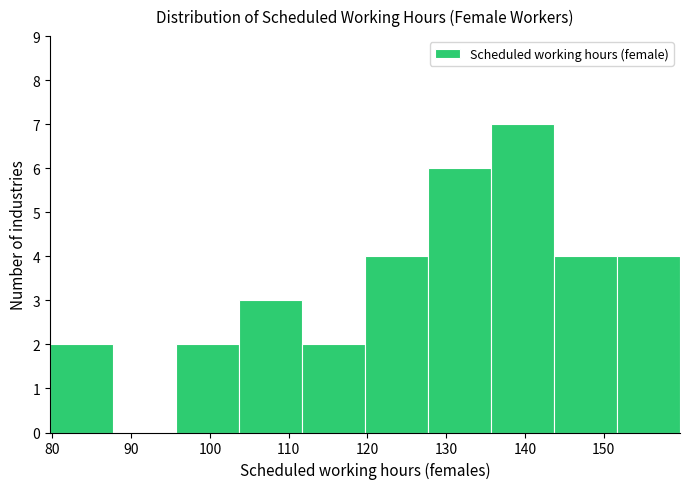

How tall is the bar that spans 103.7 to 111.7 on the x-axis? Neither the bar edges nor the heights are printed on the chart, so give them approximately, as read against the axes.

3